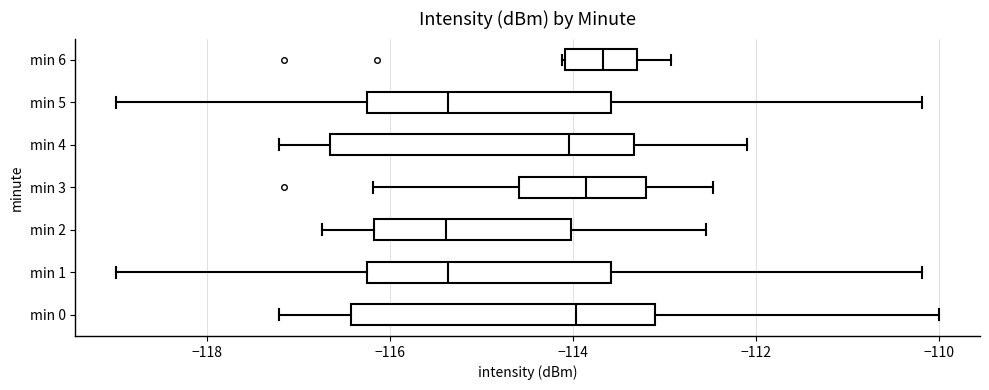

Reading bottom to top, transcribe this box plot: for each box, give where its median line is, the range the box spans, and where its two whiskers end, as read against the x-axis. The values are not printed on the chart, so give them approximately, as read against the axis.

min 0: median -114.0, box -116.4 to -113.0, whiskers -117.2 to -110.0
min 1: median -115.4, box -116.2 to -113.6, whiskers -119.0 to -110.2
min 2: median -115.4, box -116.2 to -114.0, whiskers -116.8 to -112.6
min 3: median -113.8, box -114.6 to -113.2, whiskers -116.2 to -112.4
min 4: median -114.0, box -116.6 to -113.4, whiskers -117.2 to -112.0
min 5: median -115.4, box -116.2 to -113.6, whiskers -119.0 to -110.2
min 6: median -113.6, box -114.0 to -113.2, whiskers -114.2 to -113.0